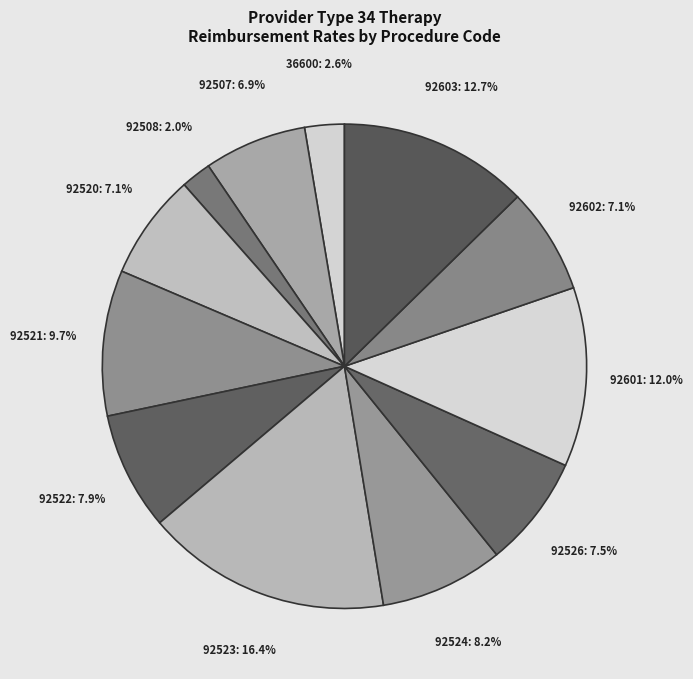

What percentage is the 92602 slice, to the nearest percent?

7%